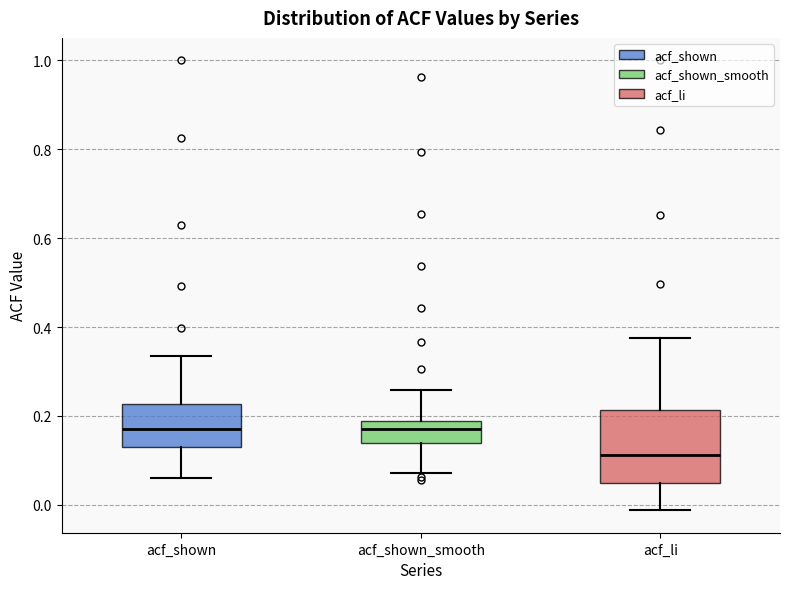

Which box's median line is the lowest?

acf_li